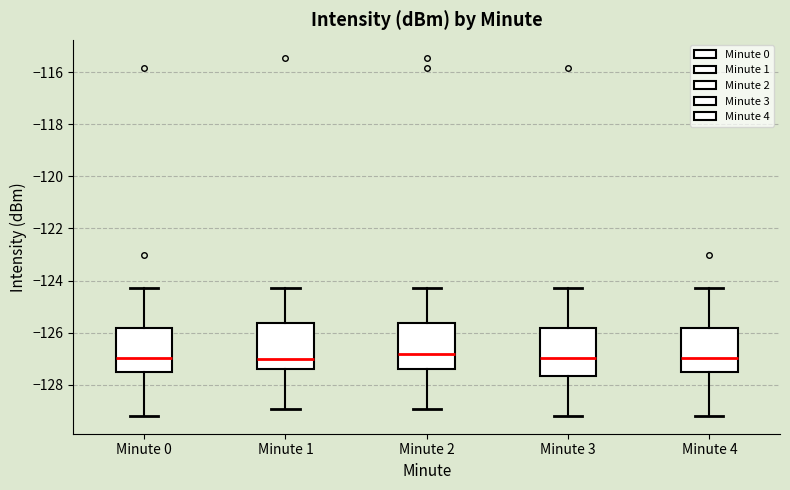

Where does the upper whisker of the box for Minute 2 end on the y-axis? The values are not printed on the chart, so give them approximately, as read against the axis.

-124.2